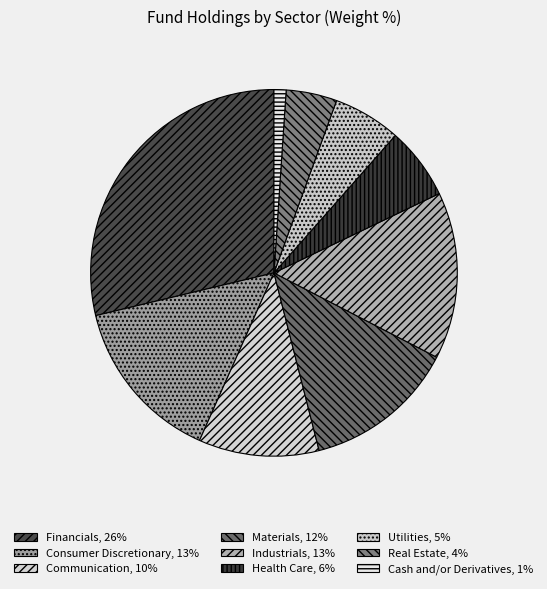

How many slices are in this pie chart?

9